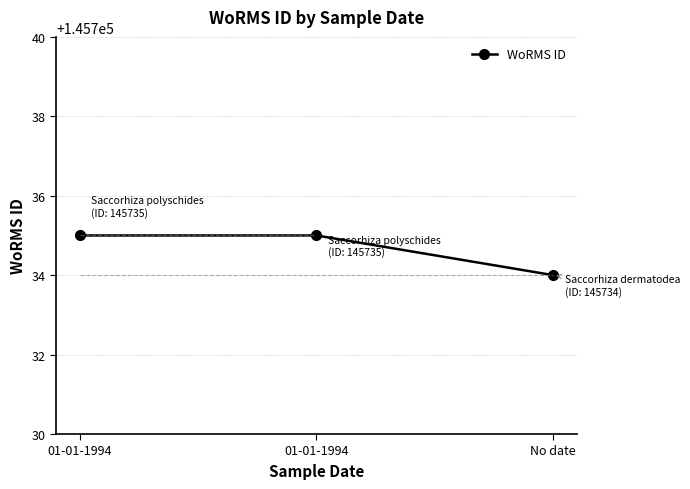

The value at 01-01-1994 is 71184. True or false?

False